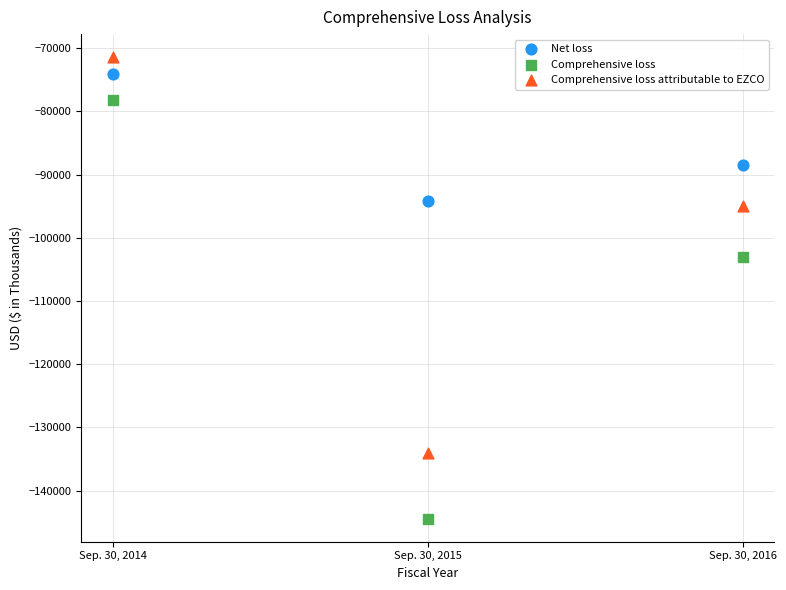

What are all the series names shown in the legend?

Net loss, Comprehensive loss, Comprehensive loss attributable to EZCO